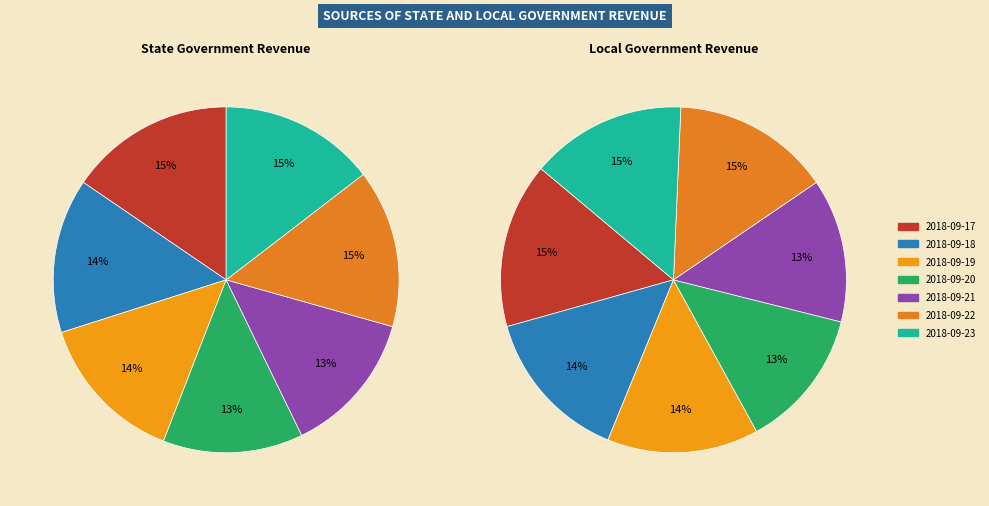

Does 2018-09-18 represent more than half of the total?

No